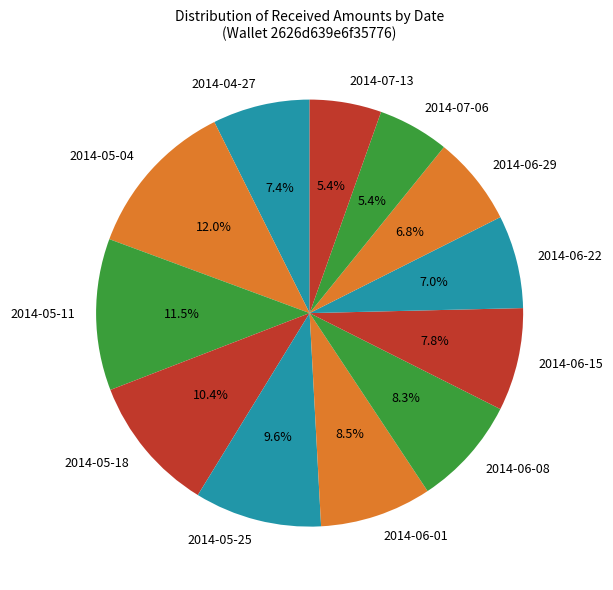

To the nearest percent, what portion does 2014-07-06 represent?

5%